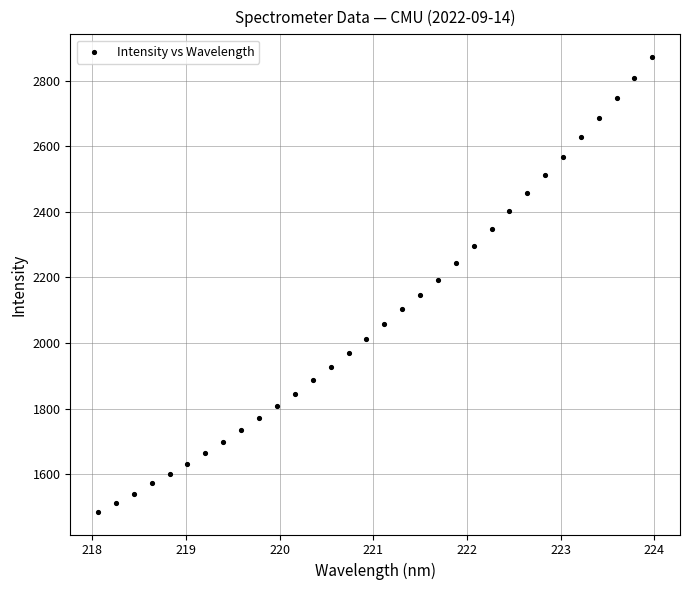

What is the range of X values (max minus min)?

5.9